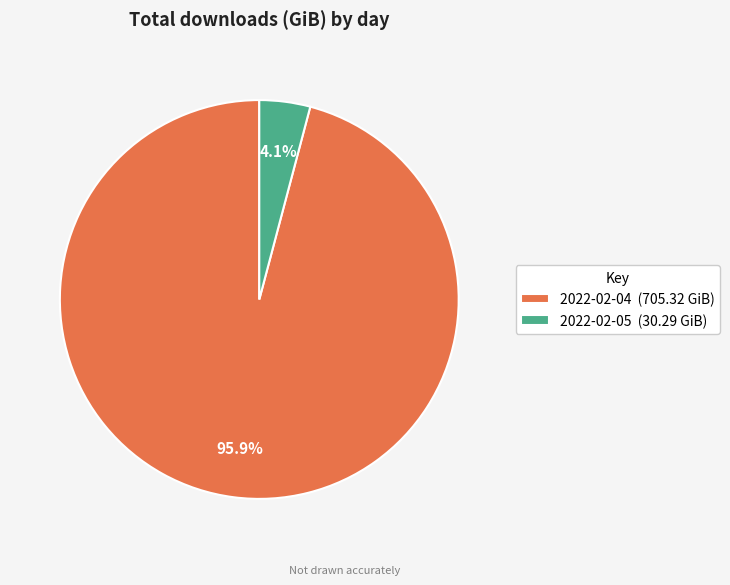

Which category has the biggest portion of the pie?

2022-02-04